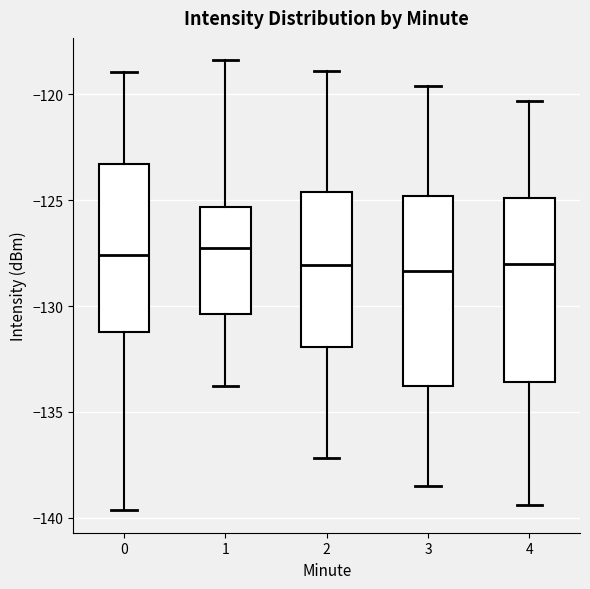

Reading left to right, read every box against the y-axis: the position of its median line, the range the box covers, and the ends of its whiskers. The values are not printed on the chart, so give them approximately, as read against the axis.

0: median -127.5, box -131.0 to -123.5, whiskers -139.5 to -119.0
1: median -127.5, box -130.5 to -125.5, whiskers -134.0 to -118.5
2: median -128.0, box -132.0 to -124.5, whiskers -137.0 to -119.0
3: median -128.5, box -134.0 to -125.0, whiskers -138.5 to -119.5
4: median -128.0, box -133.5 to -125.0, whiskers -139.5 to -120.5